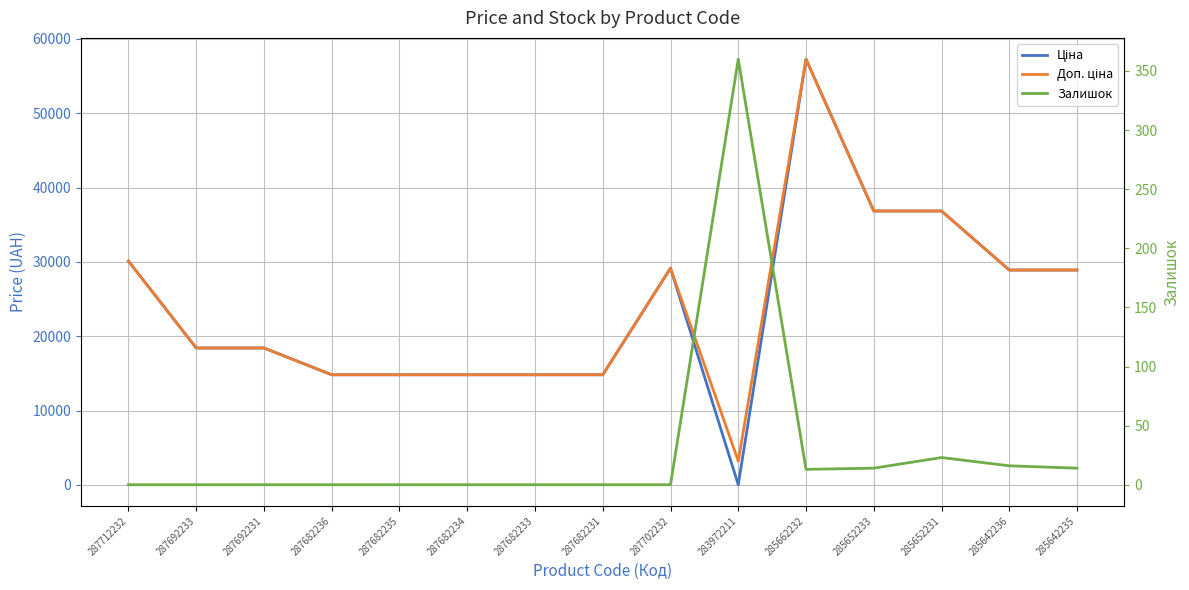

Which has a higher value, 287682235 or 287702232?

287702232